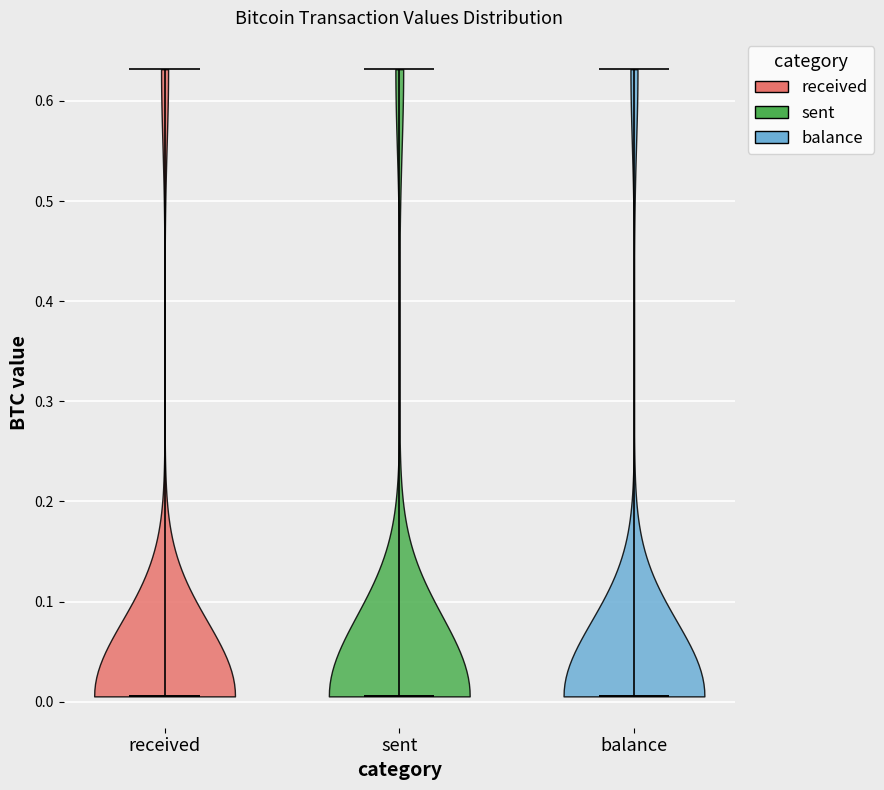

Reading left to right, read every violin against the y-axis: where its median line is, and the lowest and highest points it reaches. The values are not printed on the chart, so give them approximately, as read against the axis.

received: median line 0.01, lowest point 0.01, highest point 0.63
sent: median line 0.01, lowest point 0.01, highest point 0.63
balance: median line 0.01, lowest point 0.01, highest point 0.63